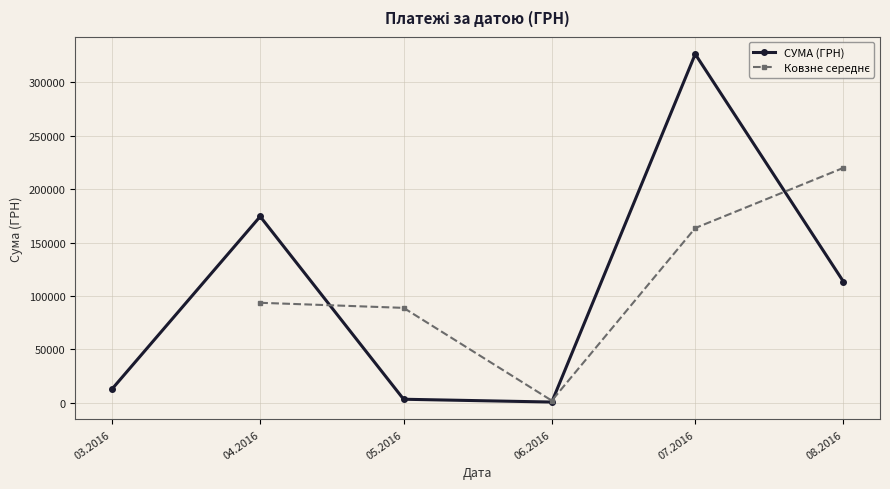

At which category does СУМА (ГРН) reach its first local peak?

04.2016